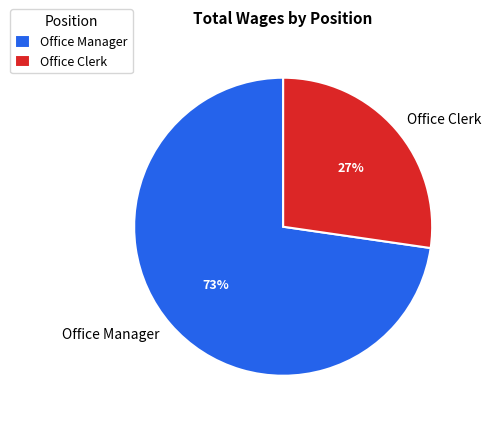

Which slice represents more than half of the pie?

Office Manager